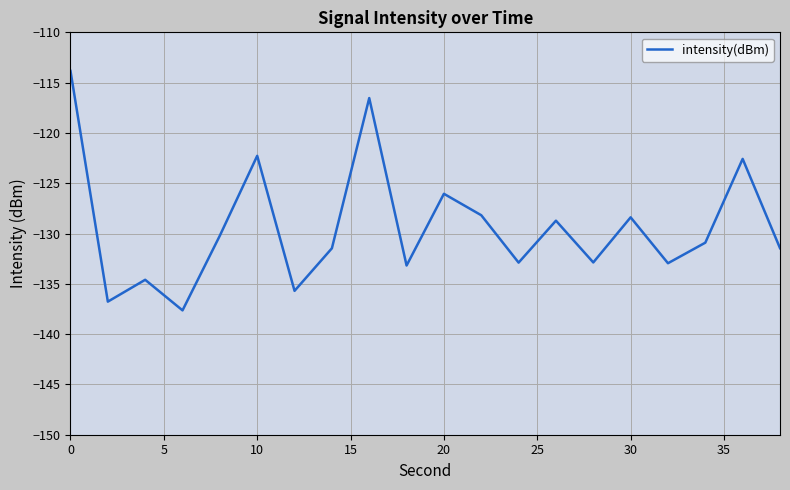

What is the minimum value shown in the chart?

-137.6